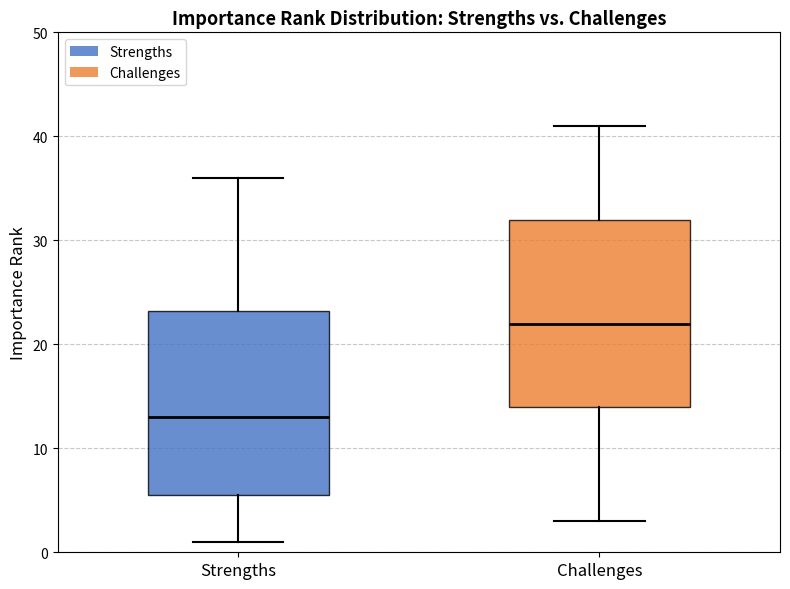

Reading left to right, transcribe this box plot: for each box, give where its median line is, the range the box spans, and where its two whiskers end, as read against the y-axis. The values are not printed on the chart, so give them approximately, as read against the axis.

Strengths: median 13, box 6 to 23, whiskers 1 to 36
Challenges: median 22, box 14 to 32, whiskers 3 to 41